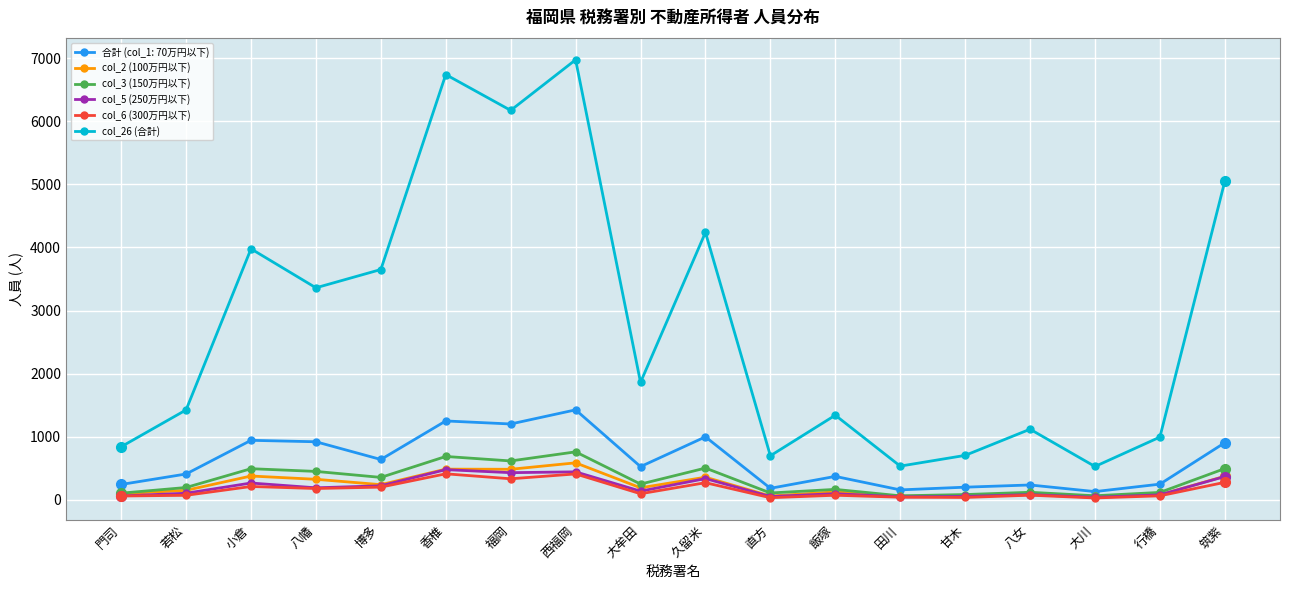

Where does the col_3 (150万円以下) series first go above 248?

小倉